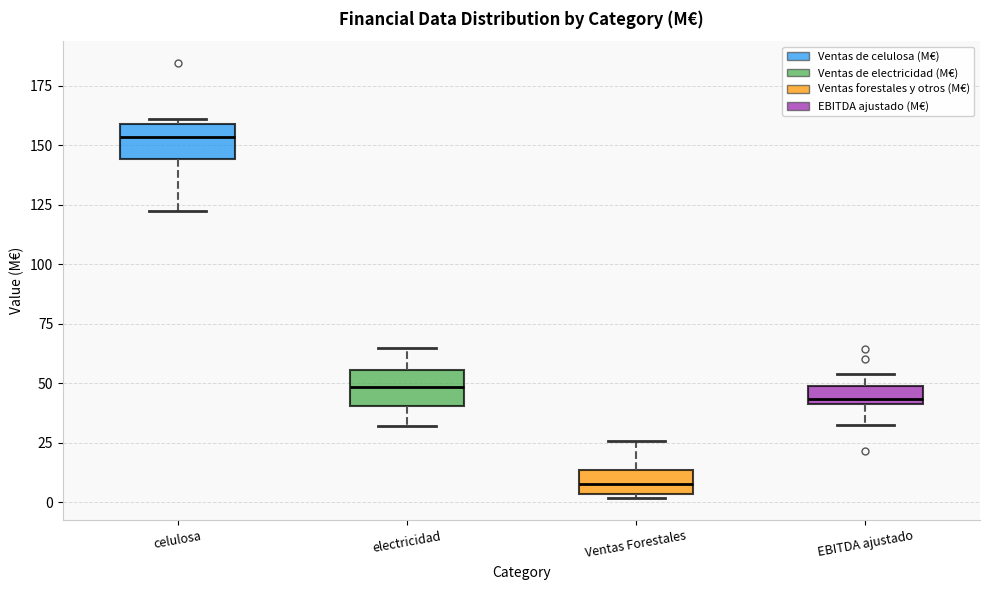

Which box has the lowest median line?

Ventas Forestales